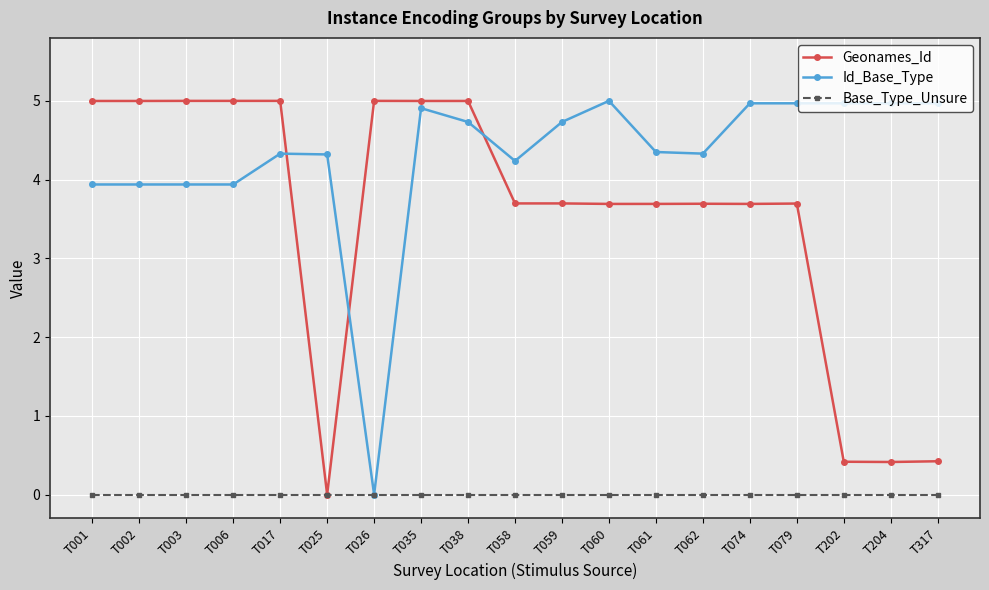

How many lines are shown in the chart?

3